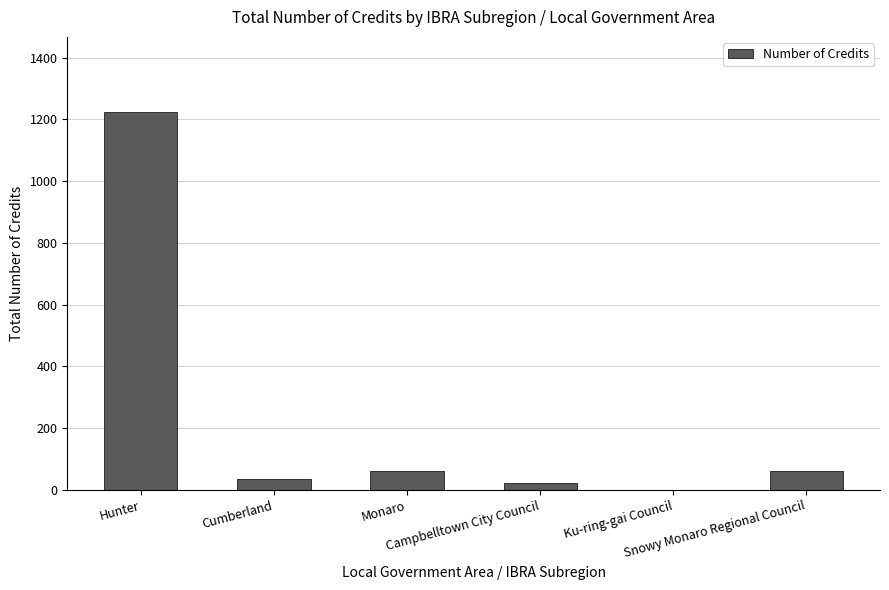

What is the sum of all values?

1402